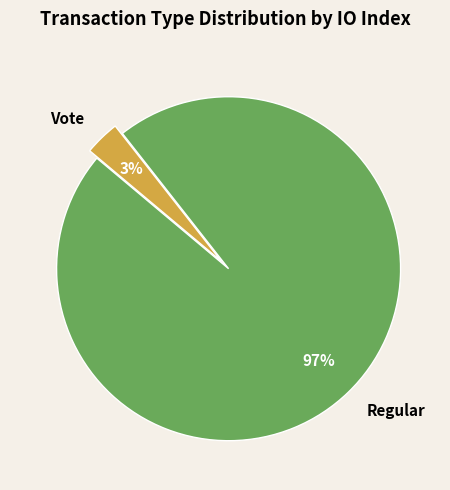

Rank the categories by value from lowest to highest.

Vote, Regular